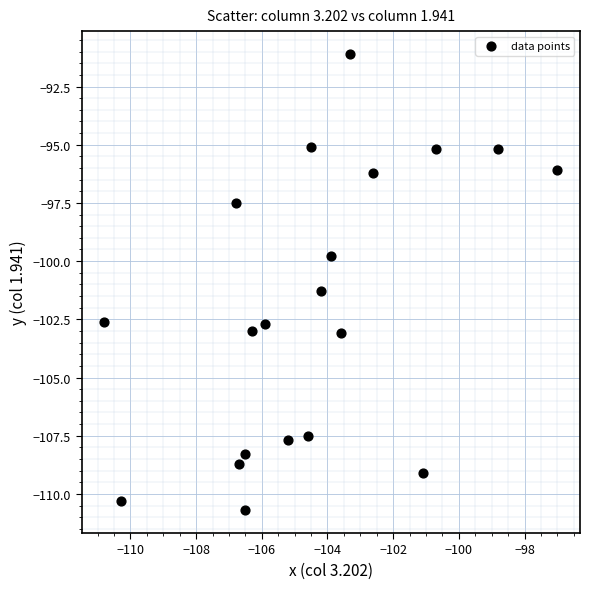

What is the range of Y values (max minus min)?

19.6